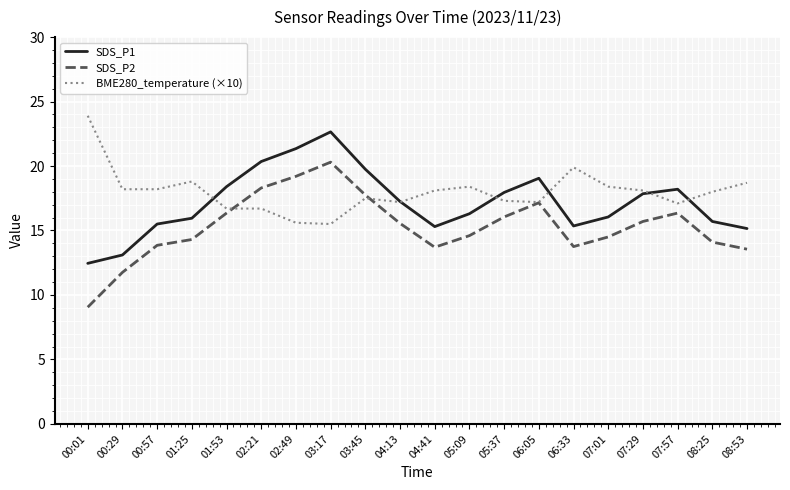

What position from the right is 07:57?

3